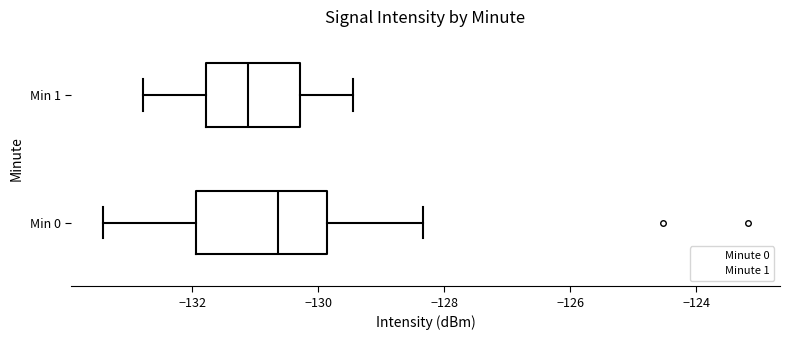

Reading bottom to top, transcribe this box plot: for each box, give where its median line is, the range the box spans, and where its two whiskers end, as read against the x-axis. The values are not printed on the chart, so give them approximately, as read against the axis.

Min 0: median -130.6, box -132.0 to -129.8, whiskers -133.4 to -128.4
Min 1: median -131.2, box -131.8 to -130.2, whiskers -132.8 to -129.4